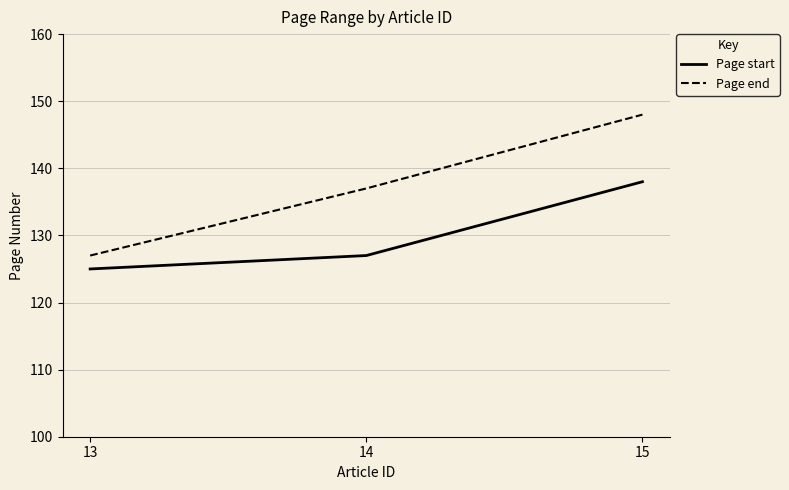

Reading left to right, list all the values displayed in this chart.

Page start: 125	127	138
Page end: 127	137	148